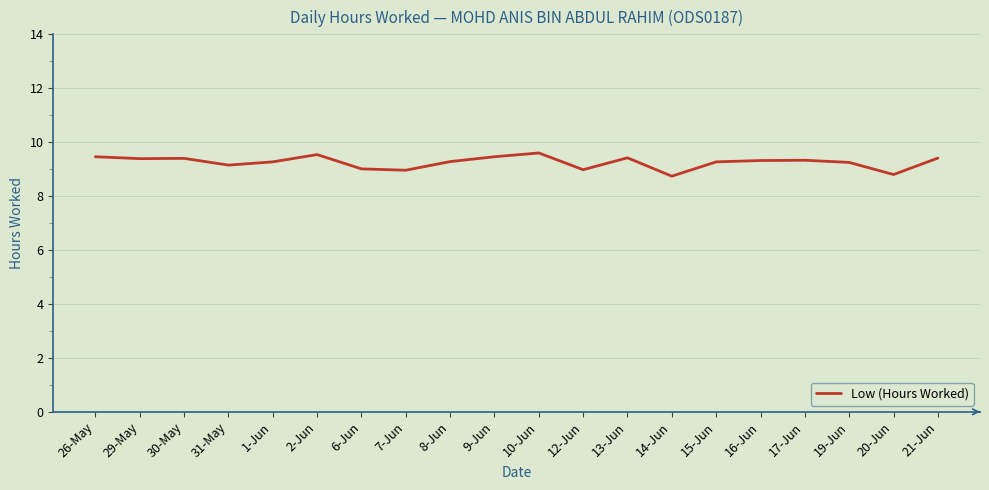

What is the smallest value displayed?

8.7